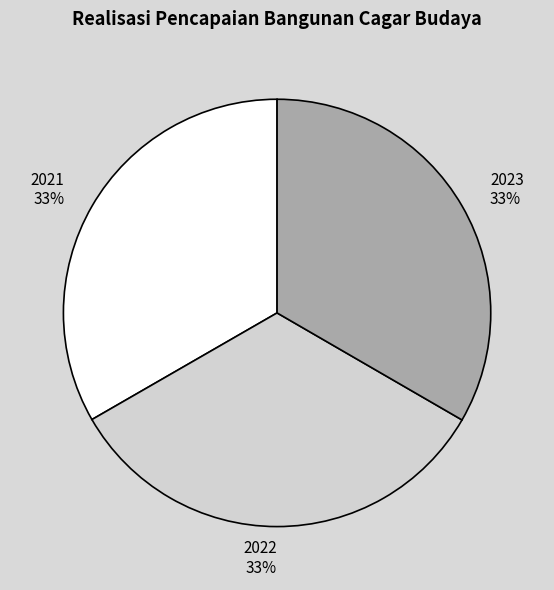

Do 2021 and 2022 together represent more than half of the pie?

Yes